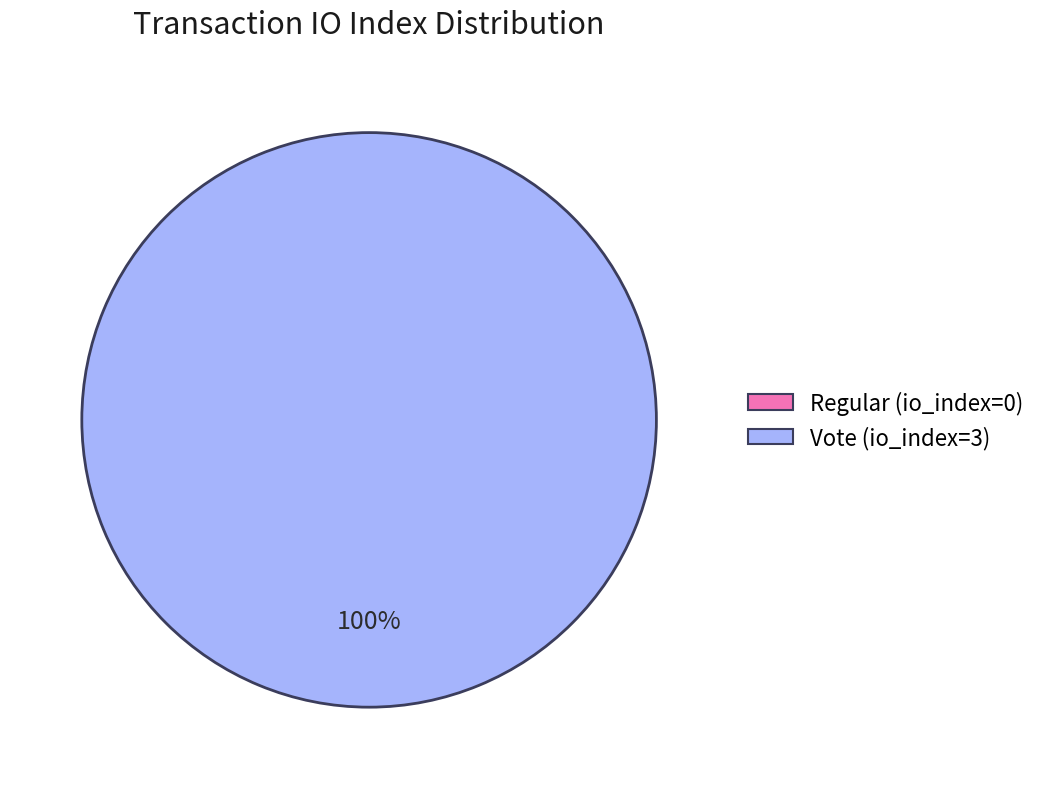

True or false: Regular (io_index=0) accounts for 1% of the total.

False